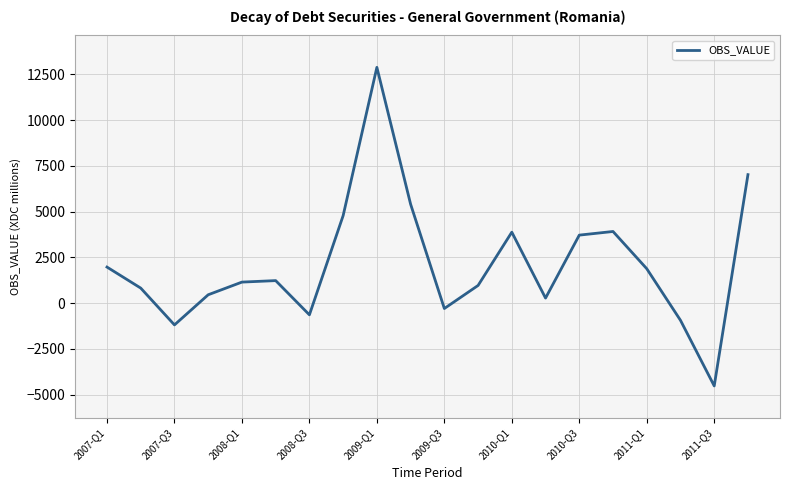

What is the minimum value shown in the chart?

-4526.0